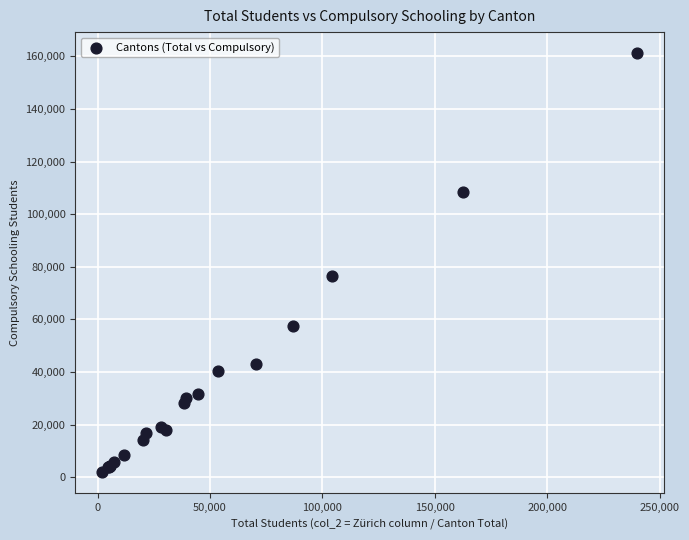

What Y value in the scatter plot is closest to 81527?

76388